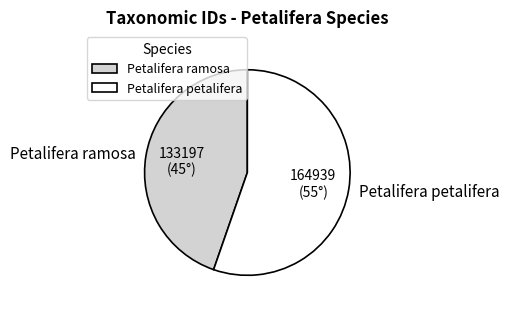

Combined, do Petalifera ramosa and Petalifera petalifera account for over 50%?

Yes